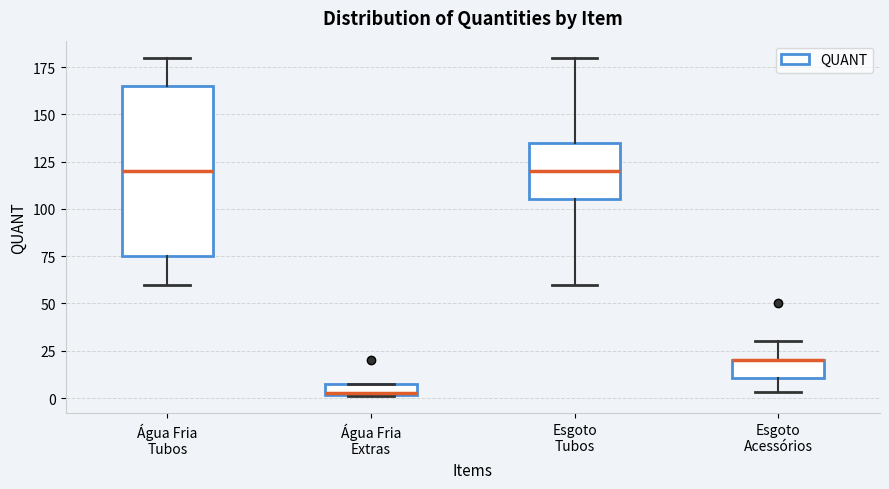

Where is the upper edge of the box for Esgoto Acessórios on the y-axis? The values are not printed on the chart, so give them approximately, as read against the axis.

20